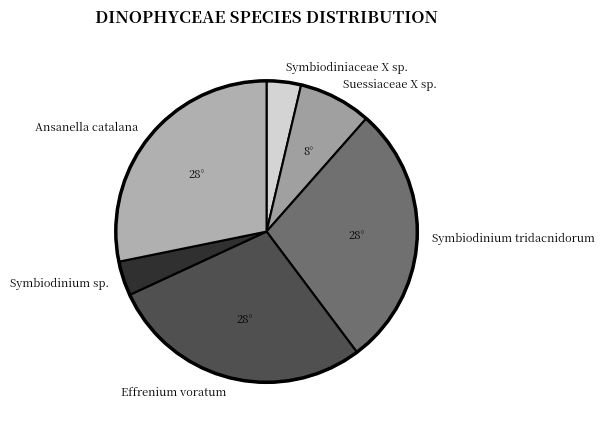

How many slices are in this pie chart?

6